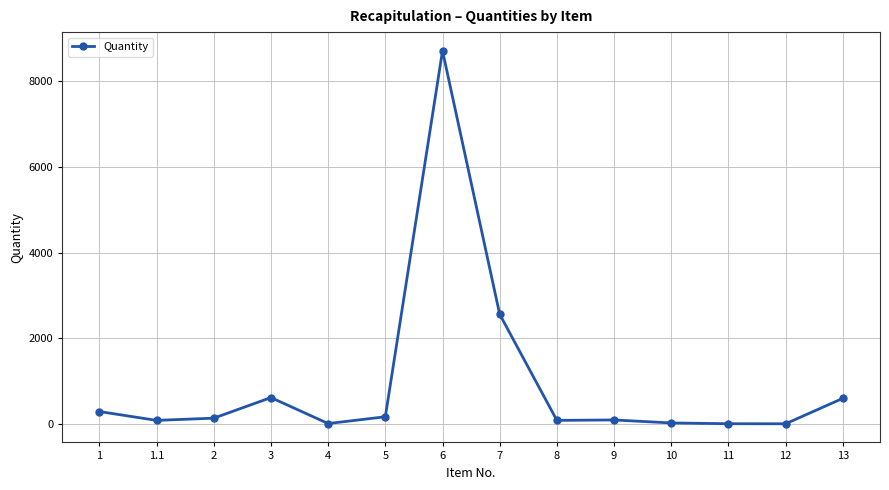

True or false: there are more than 2 points higher than both neighbors.

True